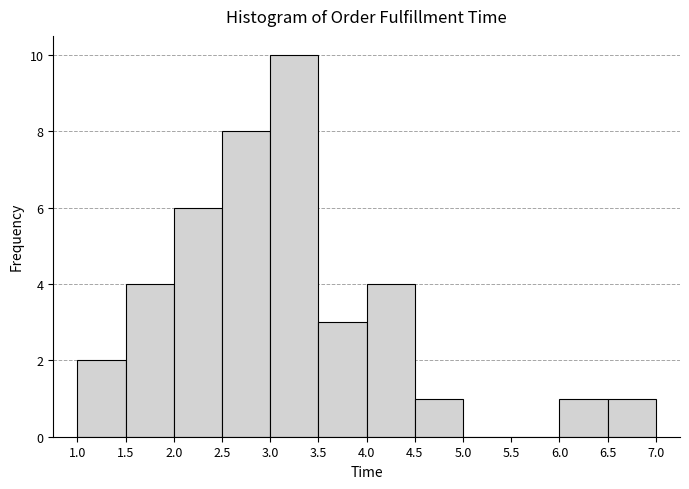

Which range on the x-axis has the tallest bar?

3.0 to 3.5